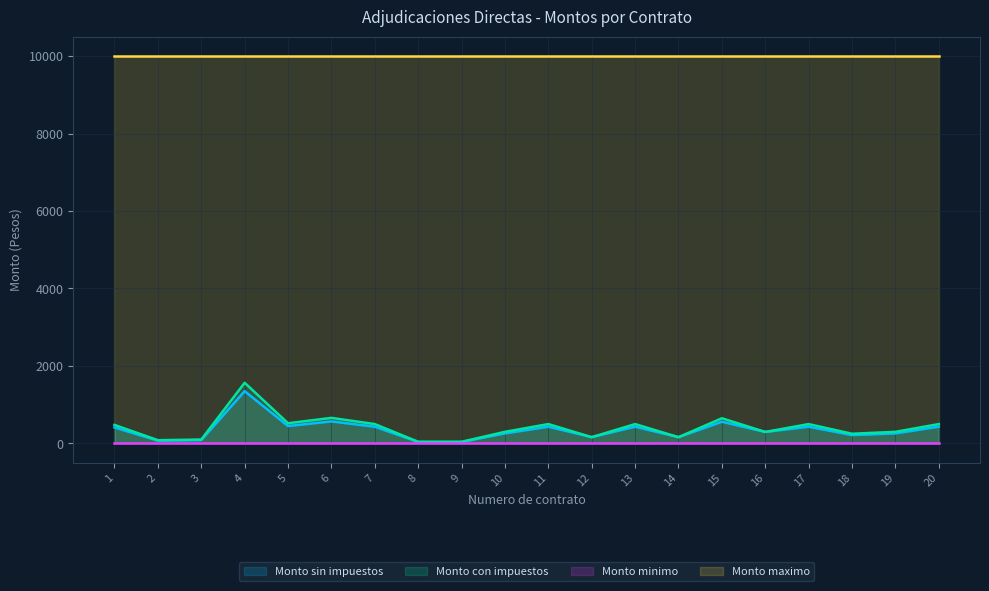

At how many categories does at least one series exceed 670?

20